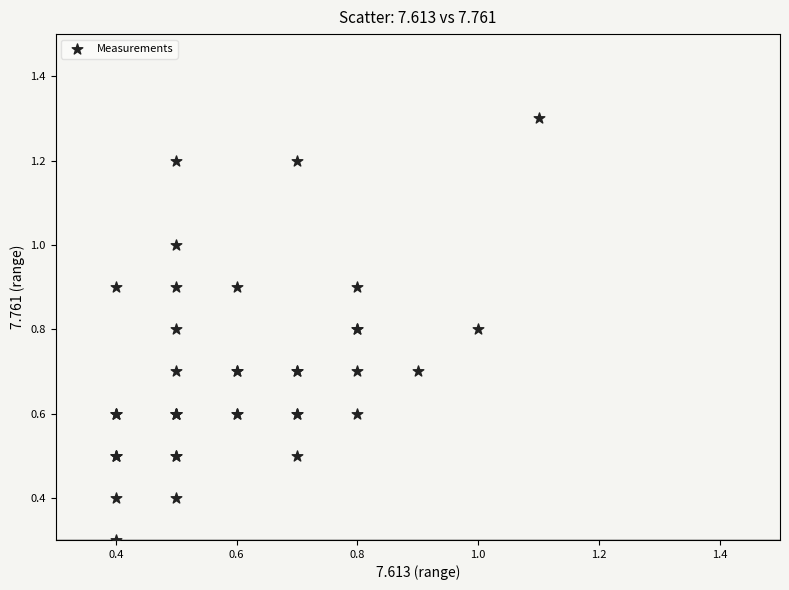

What Y value in the scatter plot is closest to 0?

0.3